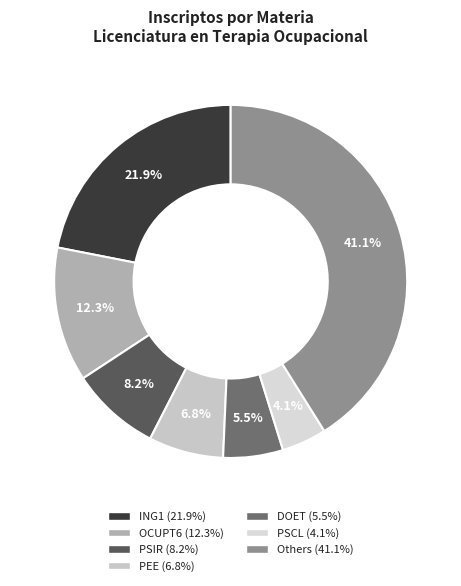

True or false: NEURO accounts for 9% of the total.

False